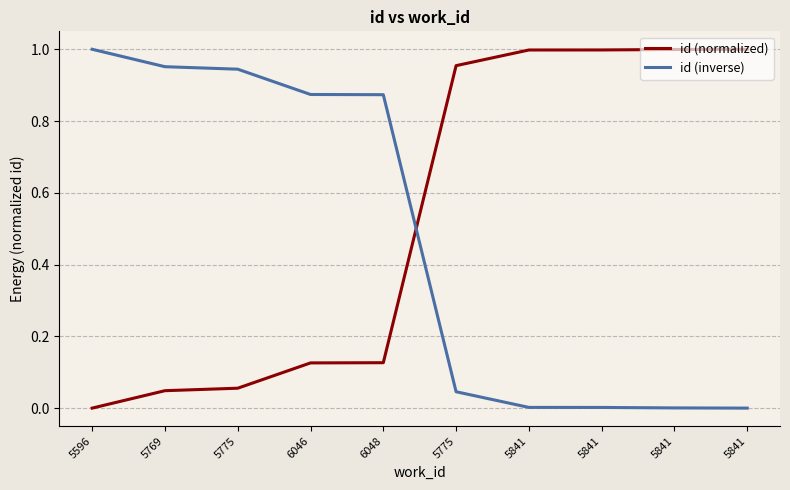

What is the label of the 7th point from the left?

5841